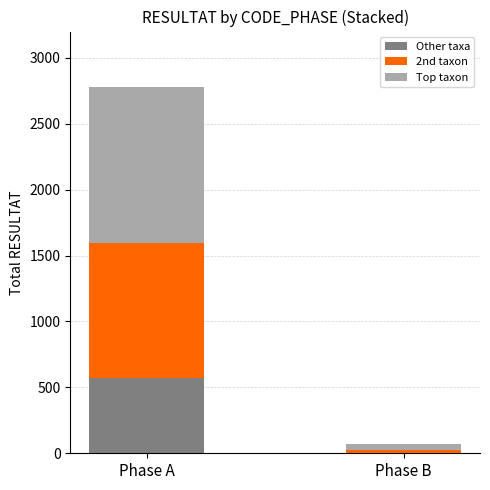

The value of Other taxa at Phase A is 845. True or false?

False